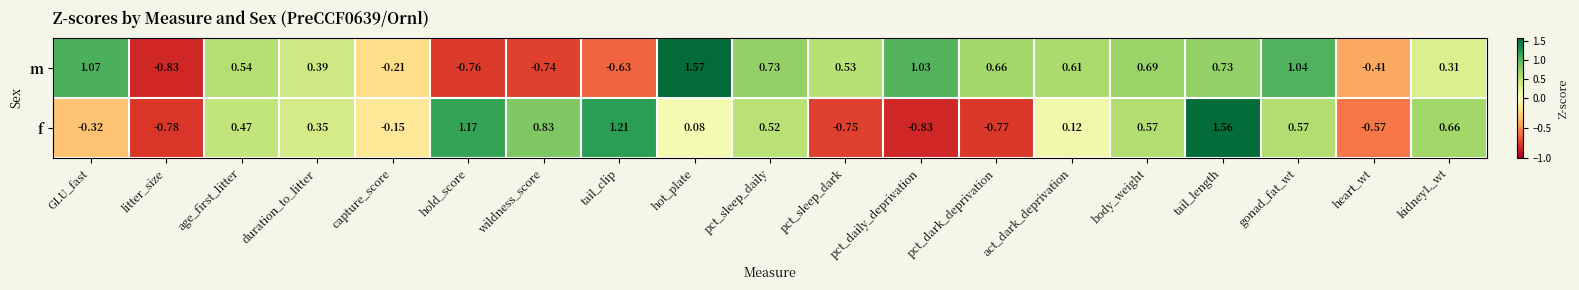

Rank the series by their maximum value, from highest to lowest.

m, f